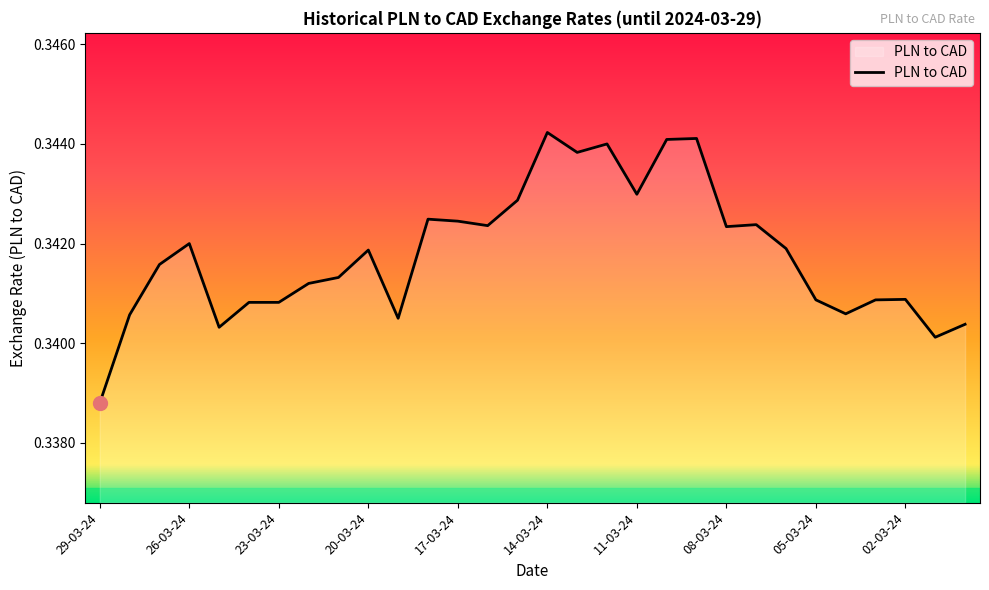

How many values are between 0 and 1?

30